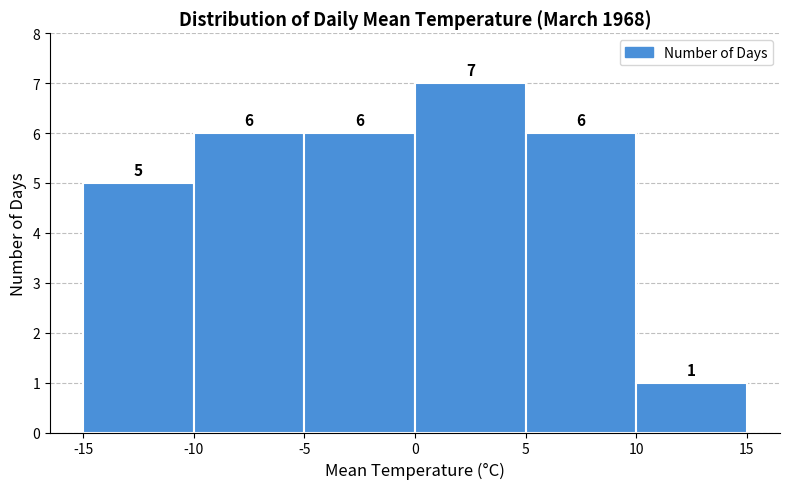

Reading left to right, list every bar in this chart as the range it spans on the x-axis followed by its height.

-15 to -10: 5
-10 to -5: 6
-5 to 0: 6
0 to 5: 7
5 to 10: 6
10 to 15: 1